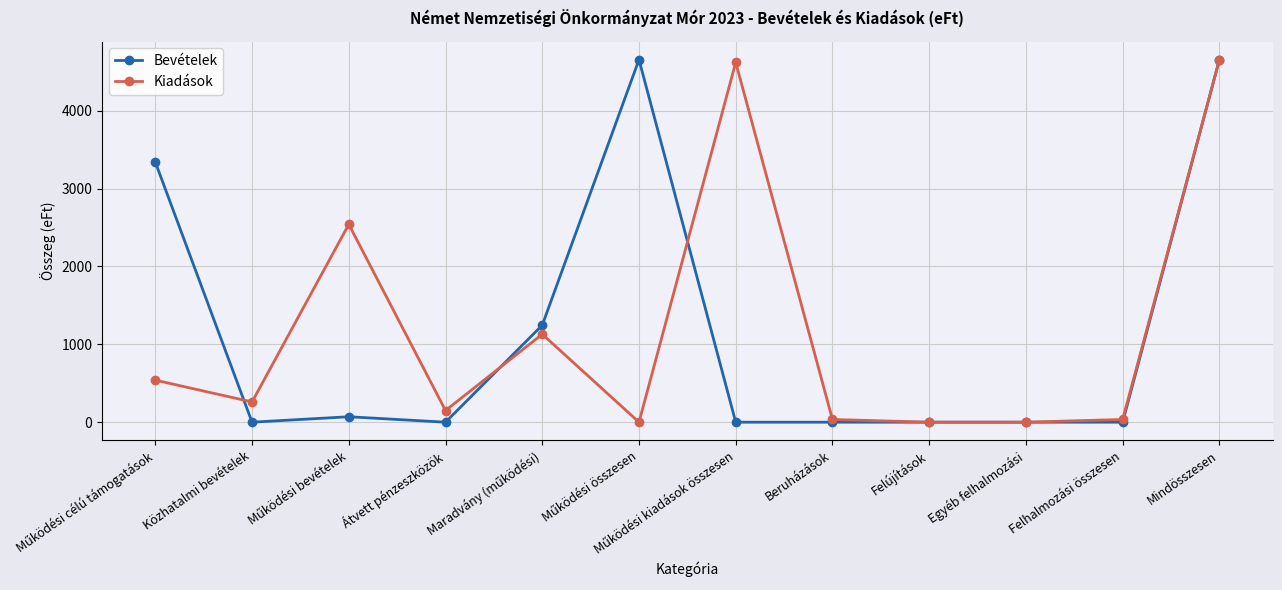

What is the label of the 2nd point from the right?

Felhalmozási összesen